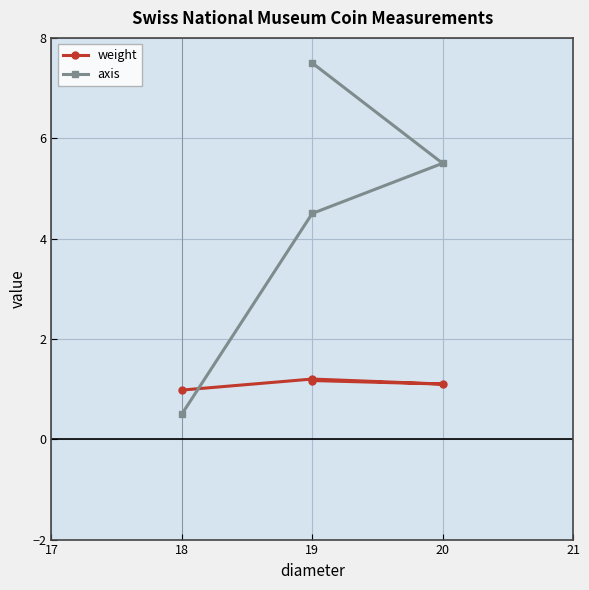

What is the minimum value for weight?

1.0